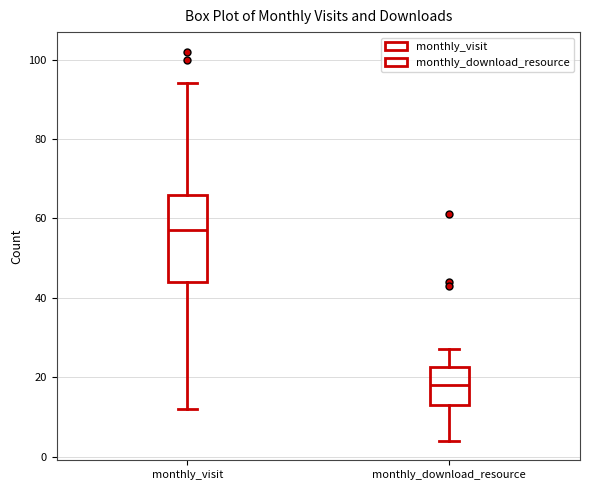

Where does the median line of the box for monthly_download_resource sit on the y-axis? The values are not printed on the chart, so give them approximately, as read against the axis.

18